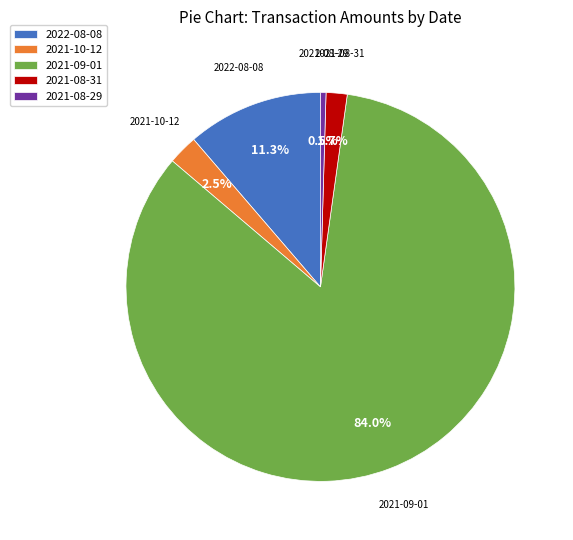

The 2021-08-29 slice represents 14% of the pie. True or false?

False